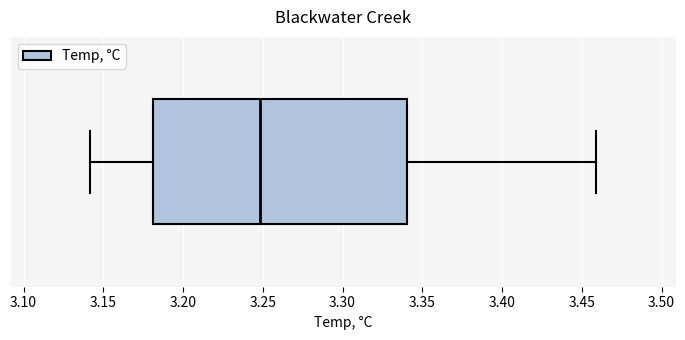

Transcribe this box plot: give where the median line is, the range the box spans, and where the two whiskers end, as read against the x-axis. The values are not printed on the chart, so give them approximately, as read against the axis.

median 3.25, box 3.18 to 3.34, whiskers 3.14 to 3.46